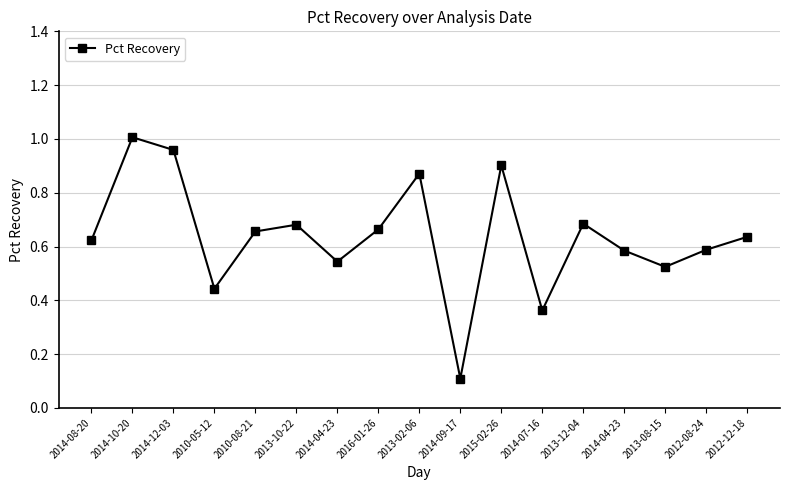

How many lines are shown in the chart?

1